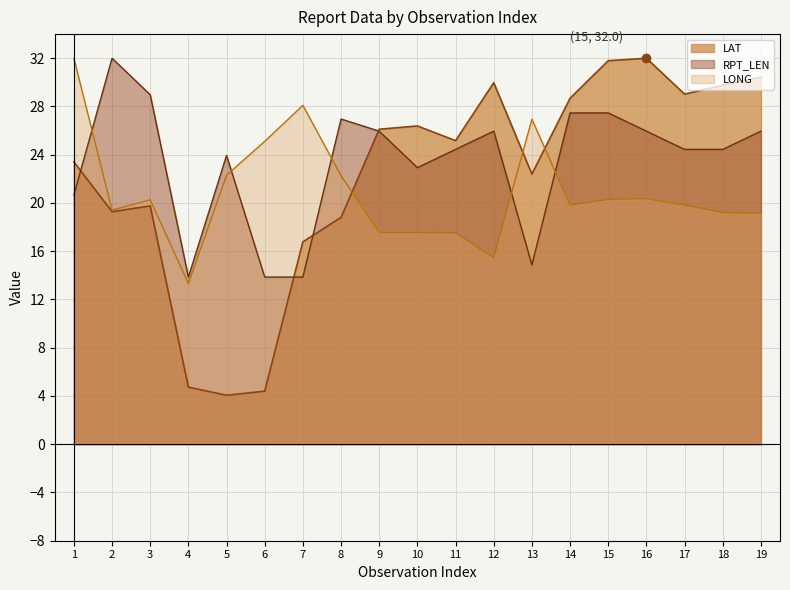

Which category has the lowest value across all series?

5